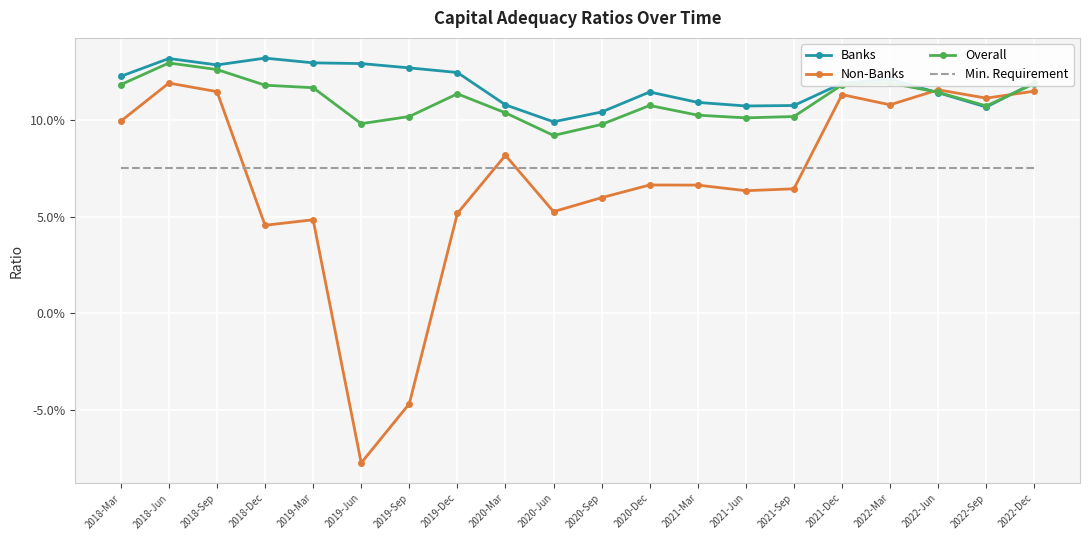

Reading right to left, extract all data points from this chart.

Banks: 2022-Dec=0.1	2022-Sep=0.1	2022-Jun=0.1	2022-Mar=0.1	2021-Dec=0.1	2021-Sep=0.1	2021-Jun=0.1	2021-Mar=0.1	2020-Dec=0.1	2020-Sep=0.1	2020-Jun=0.1	2020-Mar=0.1	2019-Dec=0.1	2019-Sep=0.1	2019-Jun=0.1	2019-Mar=0.1	2018-Dec=0.1	2018-Sep=0.1	2018-Jun=0.1	2018-Mar=0.1
Non-Banks: 2022-Dec=0.1	2022-Sep=0.1	2022-Jun=0.1	2022-Mar=0.1	2021-Dec=0.1	2021-Sep=0.1	2021-Jun=0.1	2021-Mar=0.1	2020-Dec=0.1	2020-Sep=0.1	2020-Jun=0.1	2020-Mar=0.1	2019-Dec=0.1	2019-Sep=-0.0	2019-Jun=-0.1	2019-Mar=0.0	2018-Dec=0.0	2018-Sep=0.1	2018-Jun=0.1	2018-Mar=0.1
Overall: 2022-Dec=0.1	2022-Sep=0.1	2022-Jun=0.1	2022-Mar=0.1	2021-Dec=0.1	2021-Sep=0.1	2021-Jun=0.1	2021-Mar=0.1	2020-Dec=0.1	2020-Sep=0.1	2020-Jun=0.1	2020-Mar=0.1	2019-Dec=0.1	2019-Sep=0.1	2019-Jun=0.1	2019-Mar=0.1	2018-Dec=0.1	2018-Sep=0.1	2018-Jun=0.1	2018-Mar=0.1
Min. Requirement: 2022-Dec=0.1	2022-Sep=0.1	2022-Jun=0.1	2022-Mar=0.1	2021-Dec=0.1	2021-Sep=0.1	2021-Jun=0.1	2021-Mar=0.1	2020-Dec=0.1	2020-Sep=0.1	2020-Jun=0.1	2020-Mar=0.1	2019-Dec=0.1	2019-Sep=0.1	2019-Jun=0.1	2019-Mar=0.1	2018-Dec=0.1	2018-Sep=0.1	2018-Jun=0.1	2018-Mar=0.1